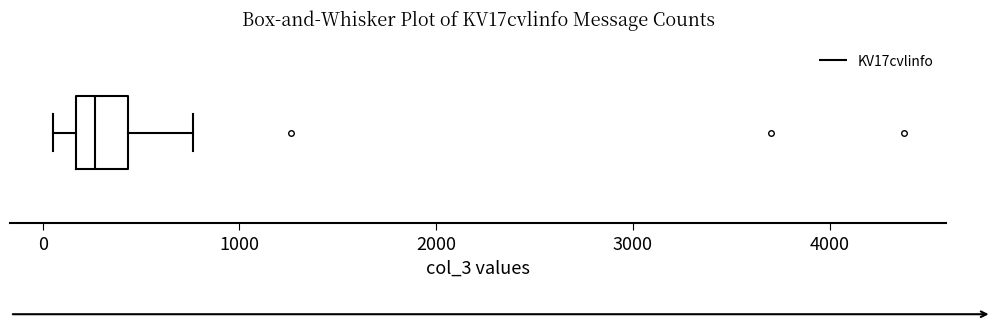

Read this box plot against the x-axis: the position of the median line, the range covered by the box, and the ends of both whiskers. The values are not printed on the chart, so give them approximately, as read against the axis.

median 300, box 200 to 400, whiskers 100 to 800